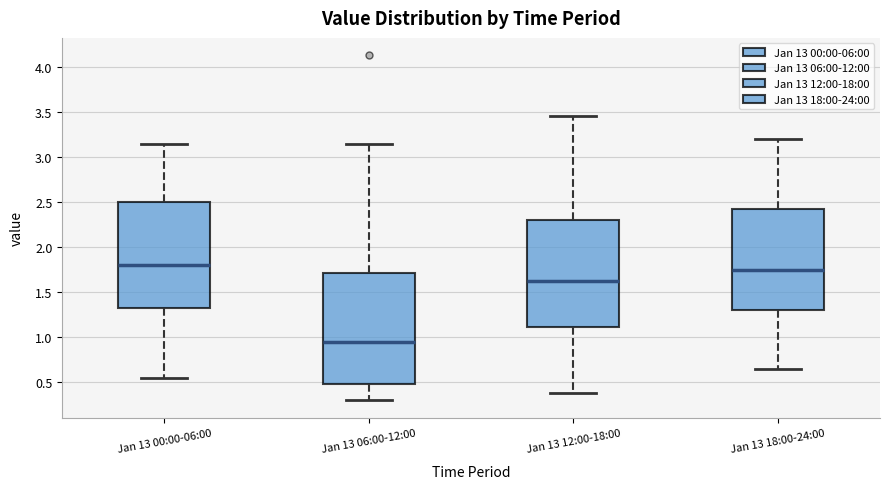

Reading left to right, read every box against the y-axis: the position of its median line, the range the box covers, and the ends of its whiskers. The values are not printed on the chart, so give them approximately, as read against the axis.

Jan 13 00:00-06:00: median 1.80, box 1.35 to 2.50, whiskers 0.55 to 3.15
Jan 13 06:00-12:00: median 0.95, box 0.50 to 1.70, whiskers 0.30 to 3.15
Jan 13 12:00-18:00: median 1.65, box 1.10 to 2.30, whiskers 0.40 to 3.45
Jan 13 18:00-24:00: median 1.75, box 1.30 to 2.45, whiskers 0.65 to 3.20